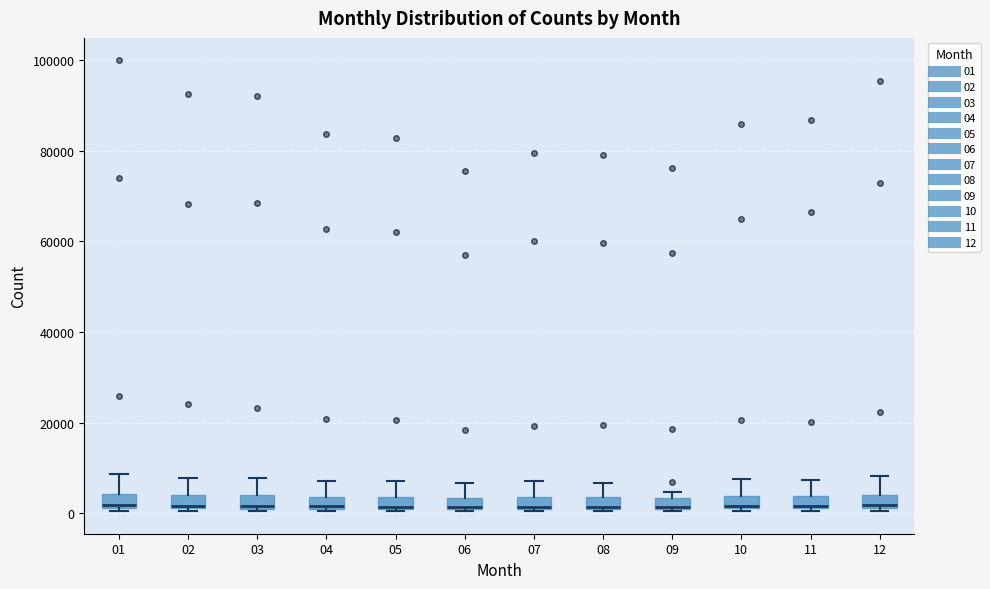

Where does the upper whisker of the box at x = 08 end on the y-axis? The values are not printed on the chart, so give them approximately, as read against the axis.

6000